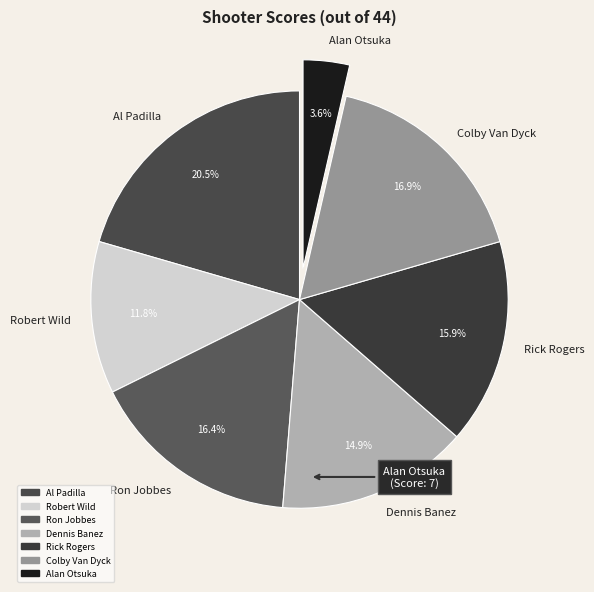

Which slice is the smallest?

Alan Otsuka